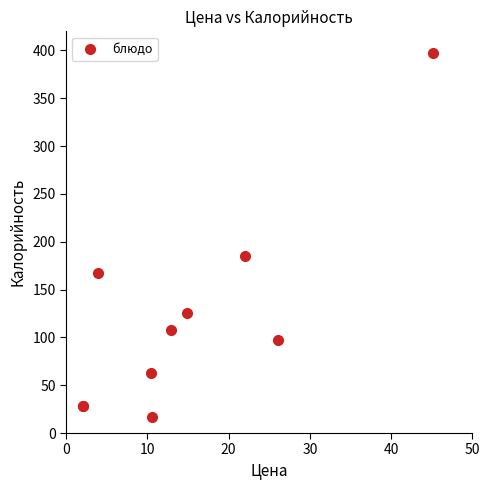

What Y value in the scatter plot is closest to 207?

185